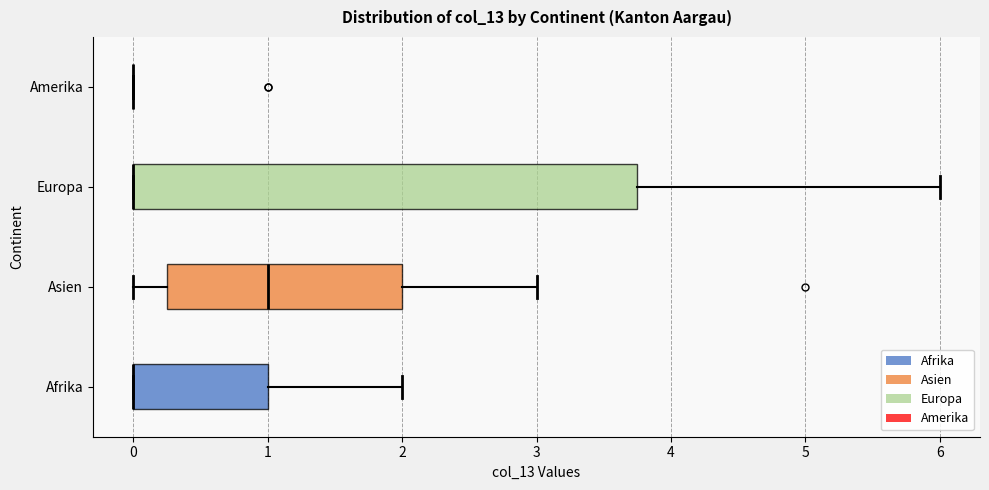

Where is the right edge of the box for Afrika on the x-axis? The values are not printed on the chart, so give them approximately, as read against the axis.

1.0